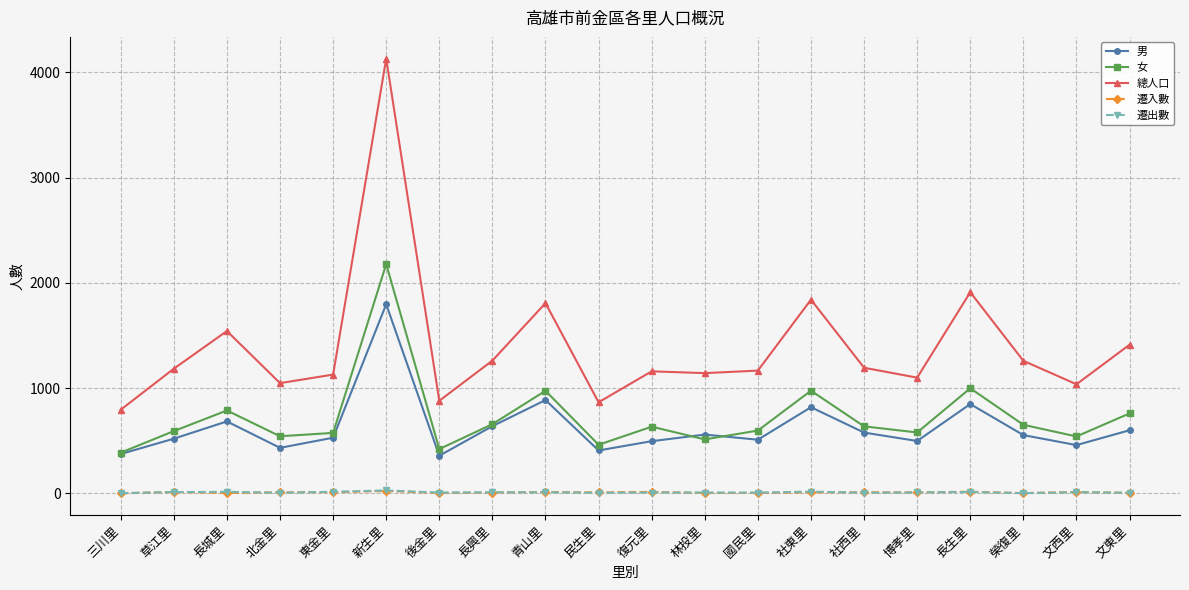

How many values in the 遷出數 series are below 8?

10